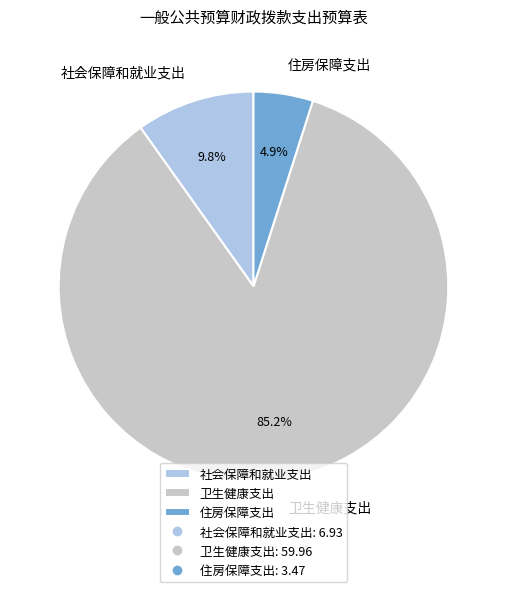

Is there any slice that represents more than half of the pie?

Yes